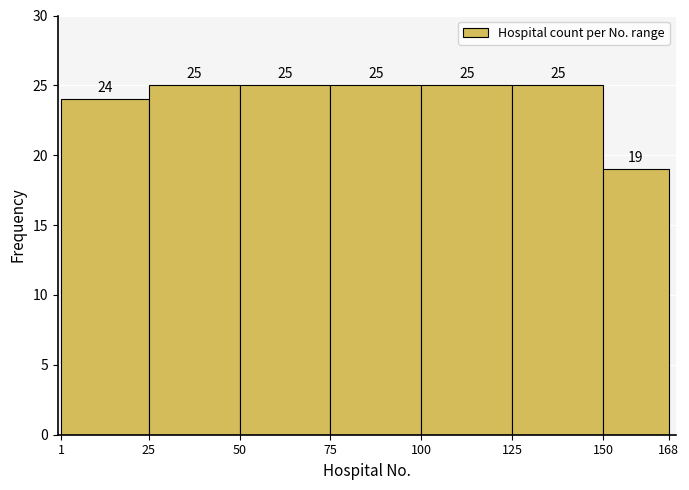

Reading left to right, transcribe this chart: for each bar, give the range it covers on the x-axis and its height.

1 to 25: 24
25 to 50: 25
50 to 75: 25
75 to 100: 25
100 to 125: 25
125 to 150: 25
150 to 168: 19